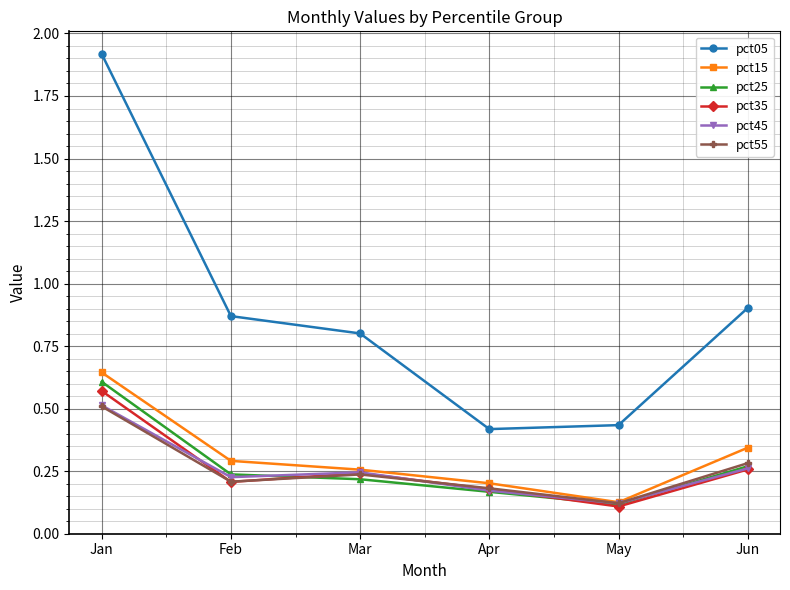

True or false: pct45 has more than 1 interior local peaks.

False